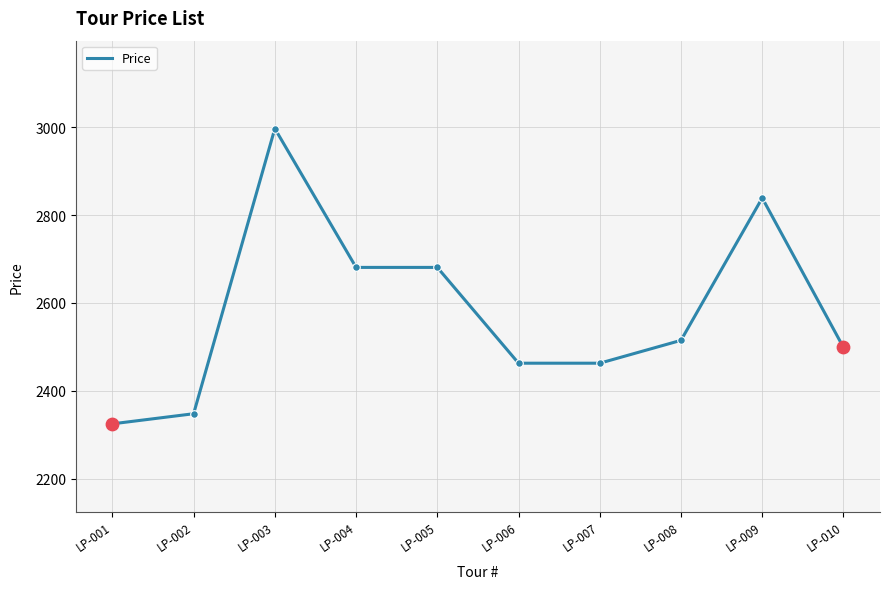

Which has a higher value, LP-006 or LP-003?

LP-003